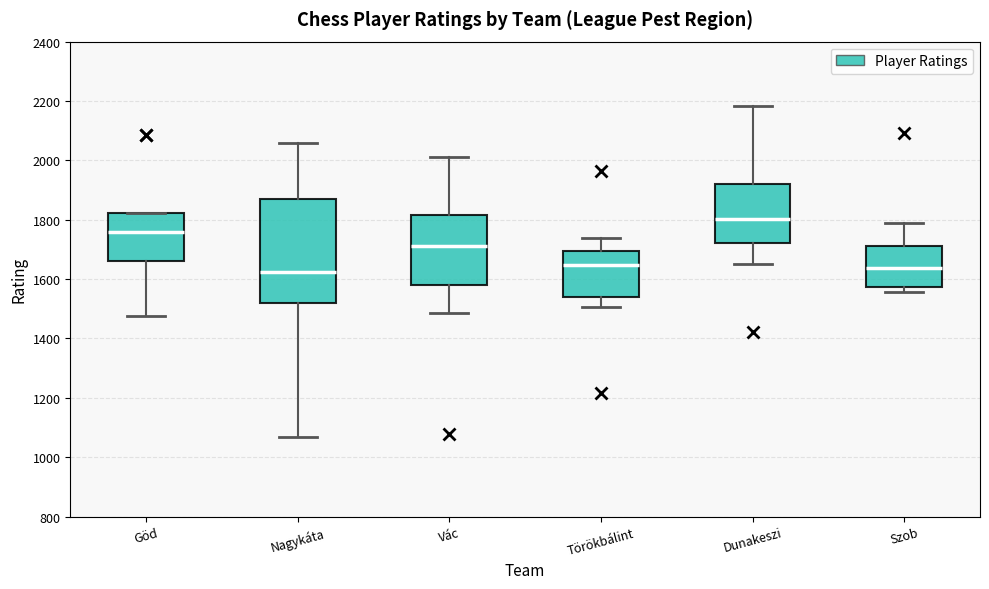

Where does the lower whisker of the box for Törökbálint end on the y-axis? The values are not printed on the chart, so give them approximately, as read against the axis.

1500